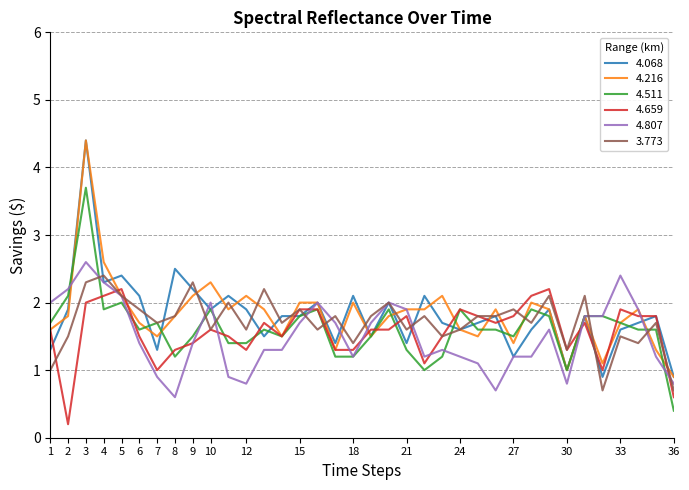

What is the highest value of the 4.511 series?

3.7